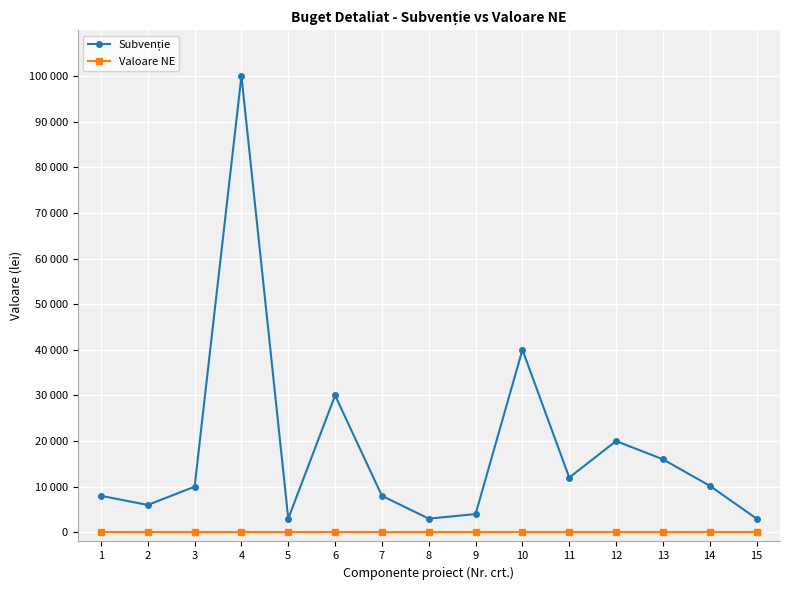

What is the average value of the Subvenție series?

18213